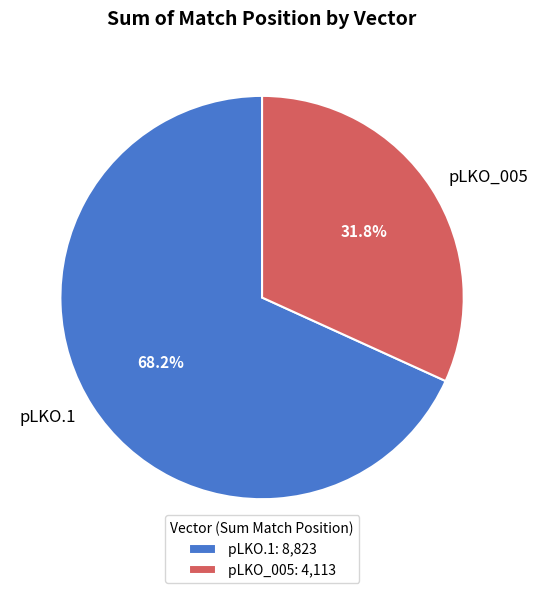

Does pLKO.1 account for over 50% of the chart?

Yes